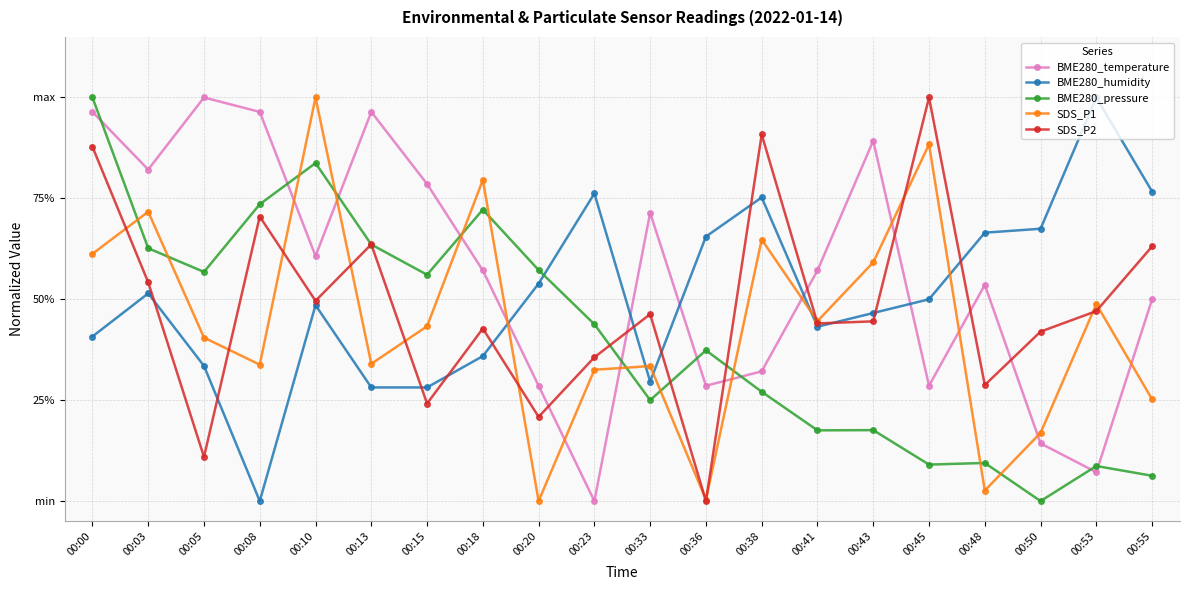

Does the chart display data point markers on the line(s)?

Yes